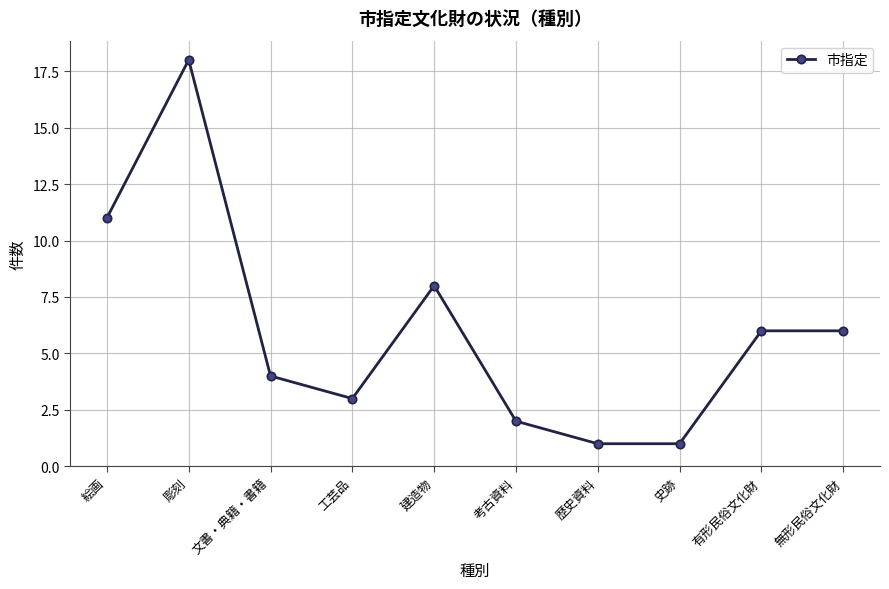

Where is the first local maximum?

彫刻